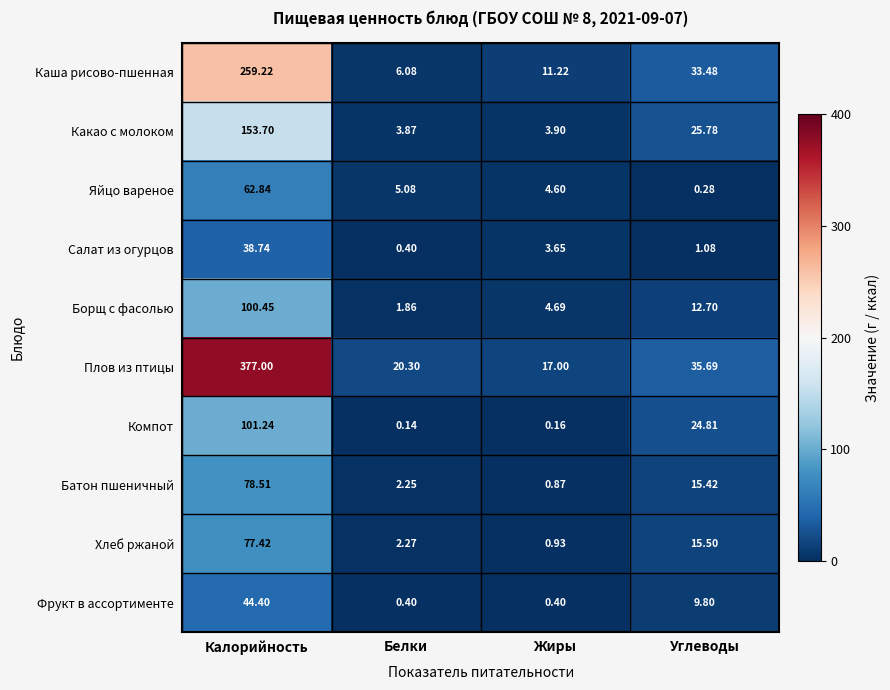

At Углеводы, list the series in order from smallest to largest.

Яйцо вареное, Салат из огурцов, Фрукт в ассортименте, Борщ с фасолью, Батон пшеничный, Хлеб ржаной, Компот, Какао с молоком, Каша рисово-пшенная, Плов из птицы